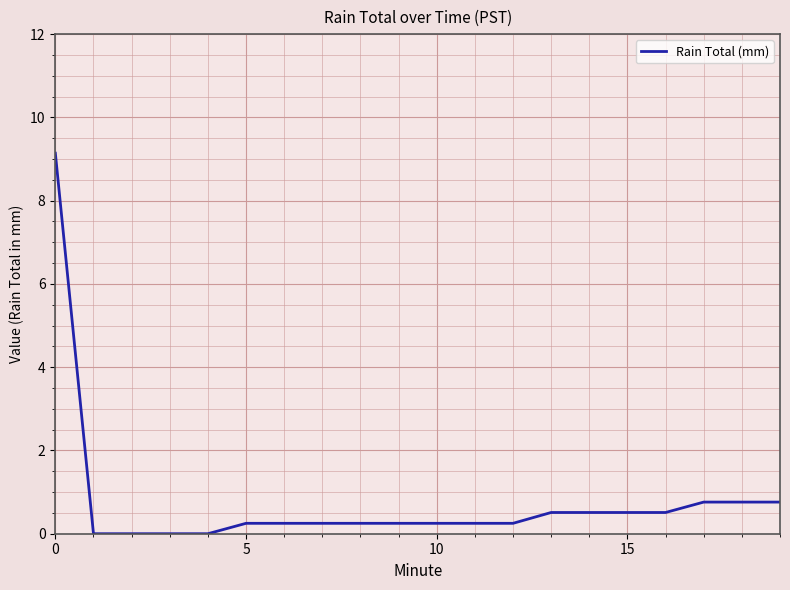

What is the maximum value shown in the chart?

9.1